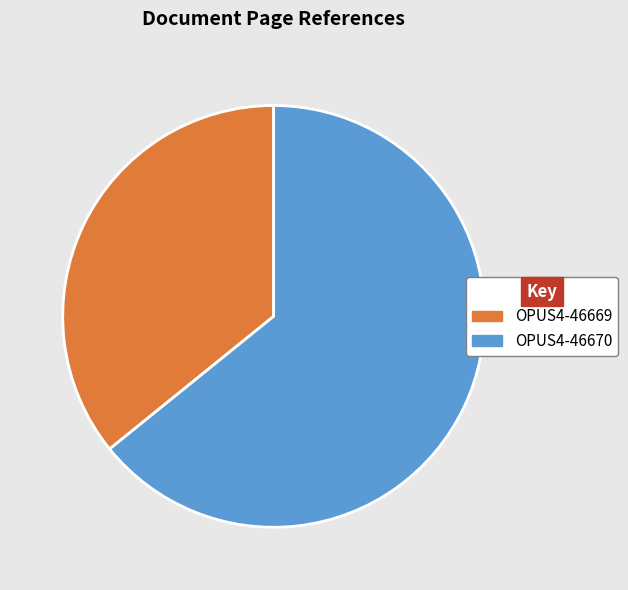

What is the ratio of the value at OPUS4-46670 to the value at OPUS4-46669?

1.8